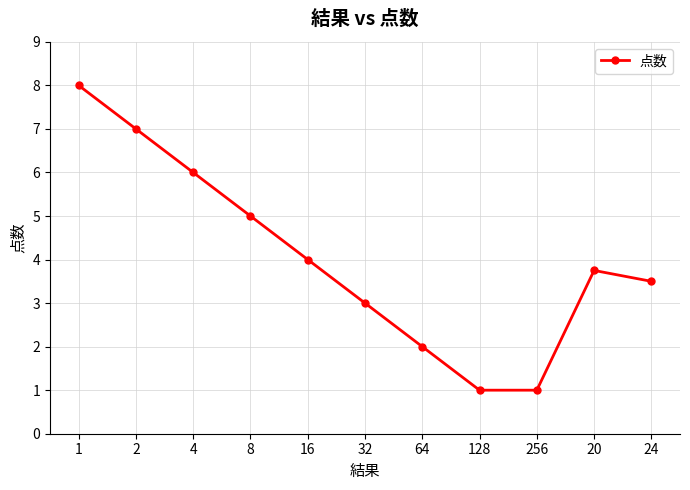

Is it true that the value at 4 is 6.0?

True